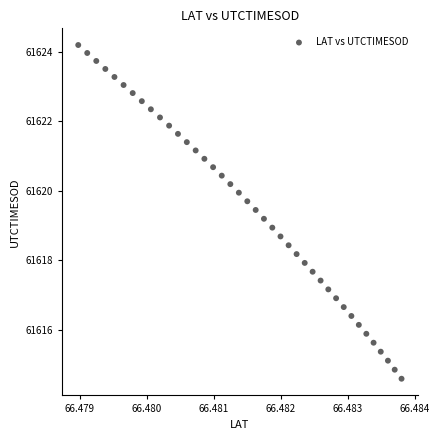

What is the range of Y values (max minus min)?

9.6